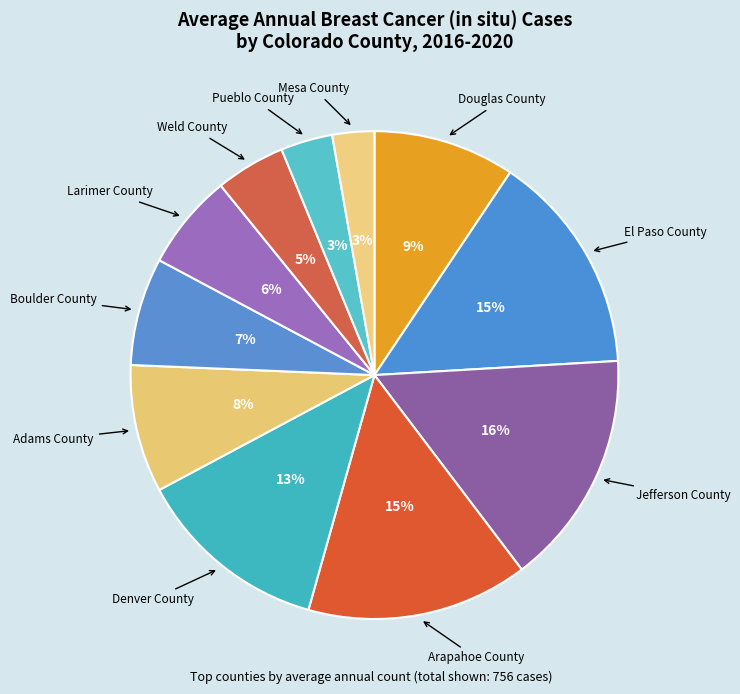

Is the sum of Boulder County and Denver County greater than half?

No